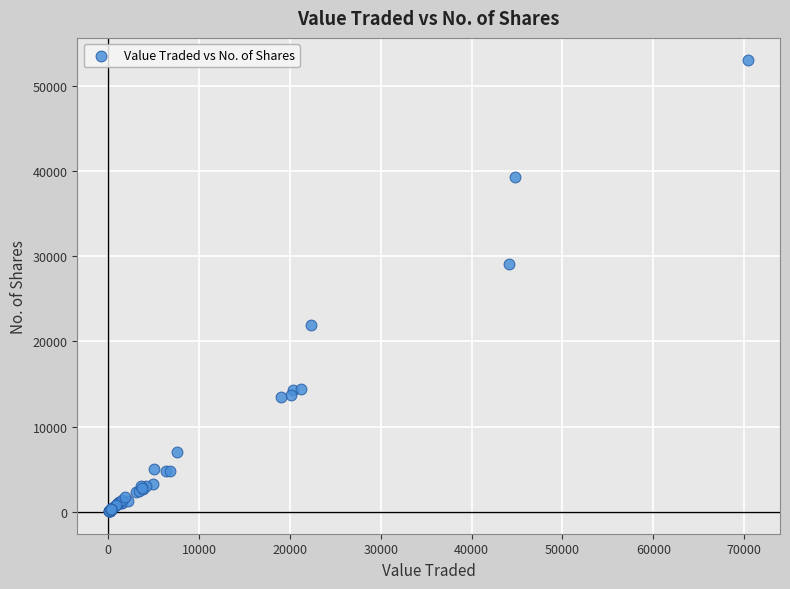

What Y value in the scatter plot is closest to 26509?

29094